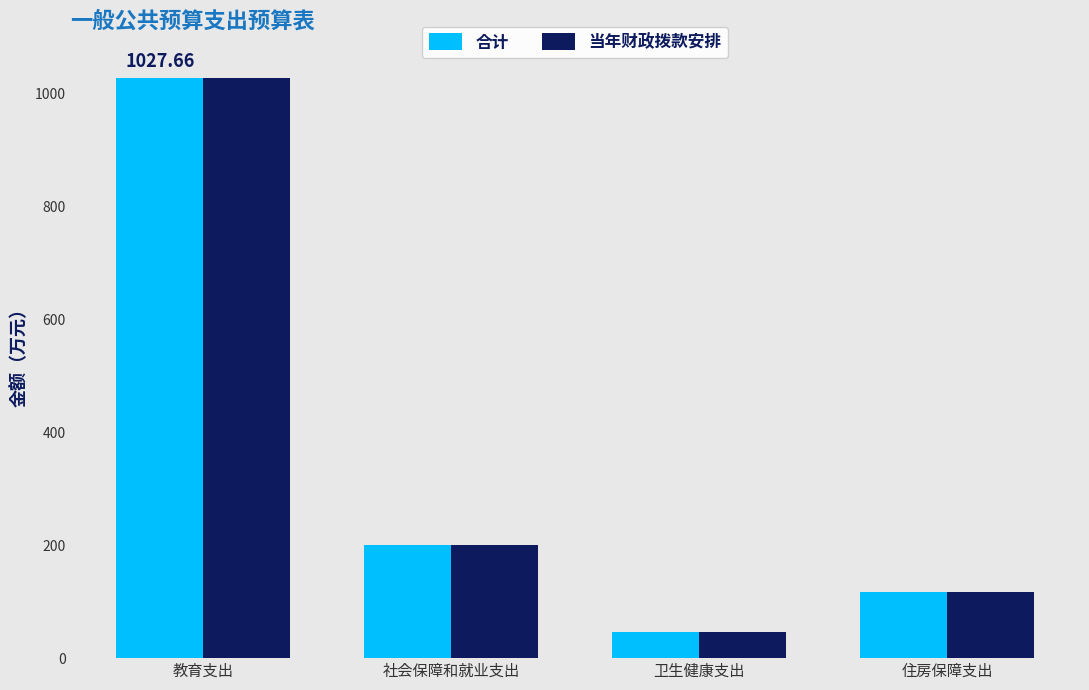

Which category has the lowest value in the 当年财政拨款安排 series?

卫生健康支出